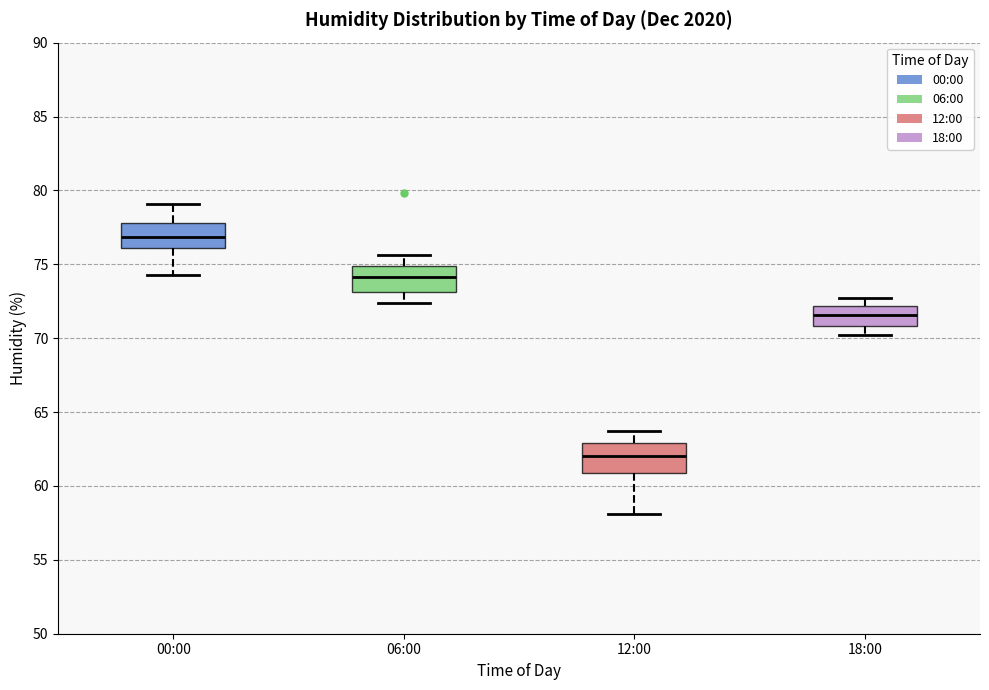

Which box has the lowest median line?

12:00